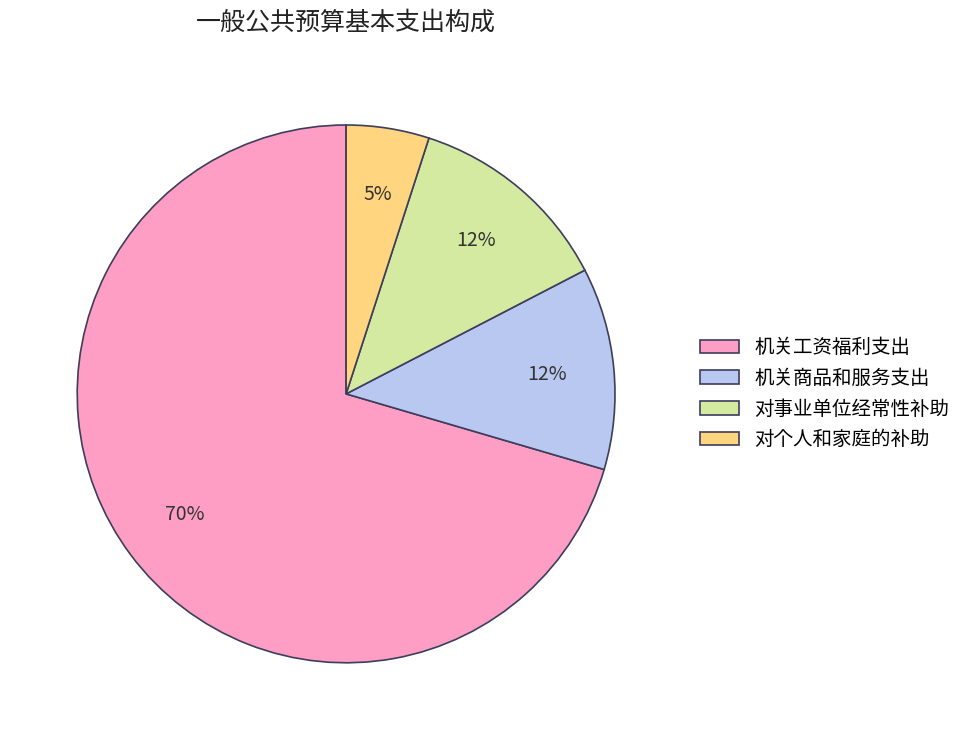

Is it true that 机关工资福利支出 is 70% of the pie?

True